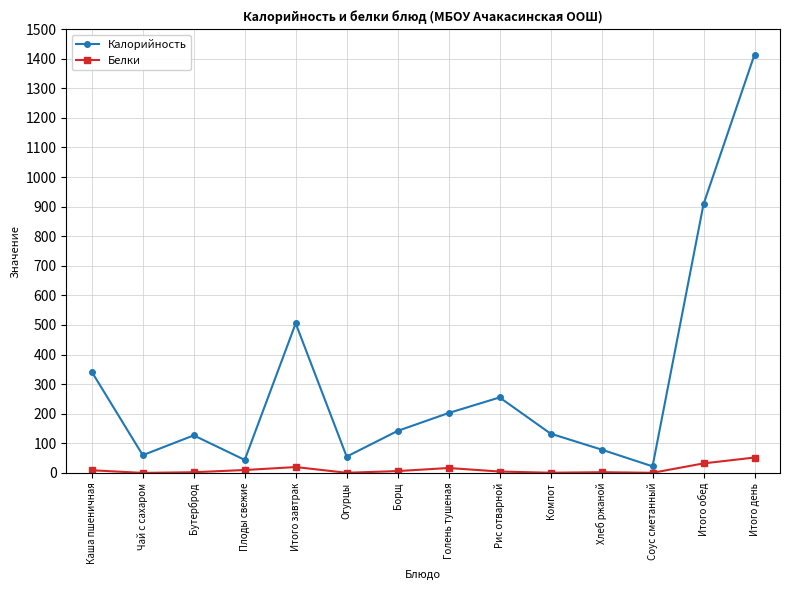

Is it true that Белки equals 6.3 at Борщ?

True